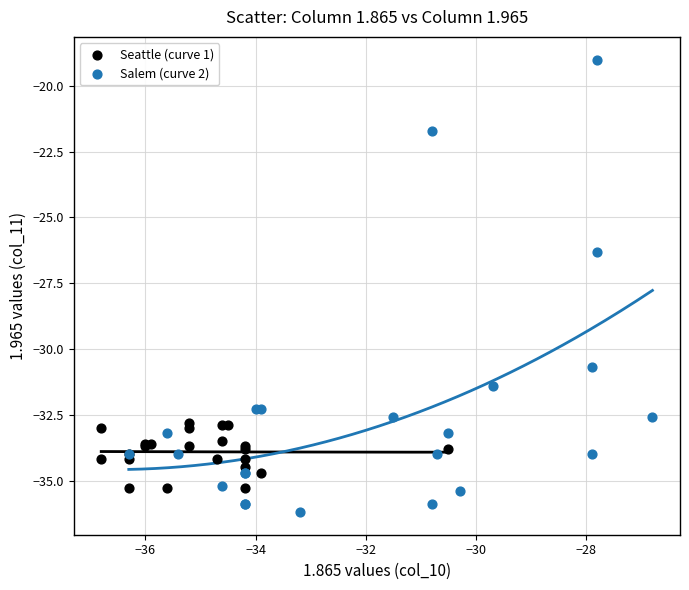

Which series contains the highest Y value?

Salem (curve 2)